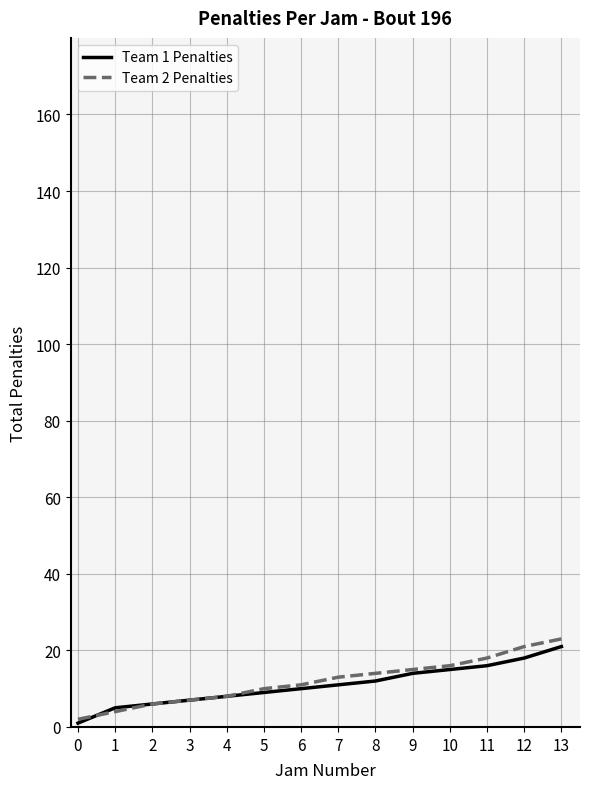

How many lines are shown in the chart?

2